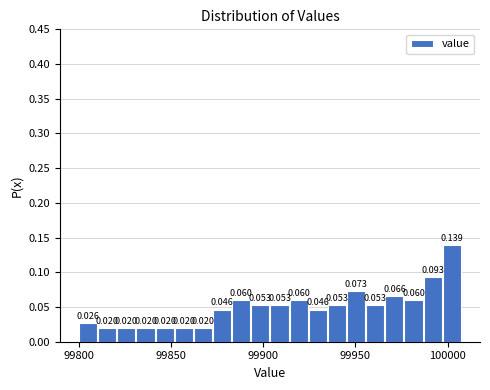

Read against the x-axis, roughly where is the centre of the tallest bar?

100000